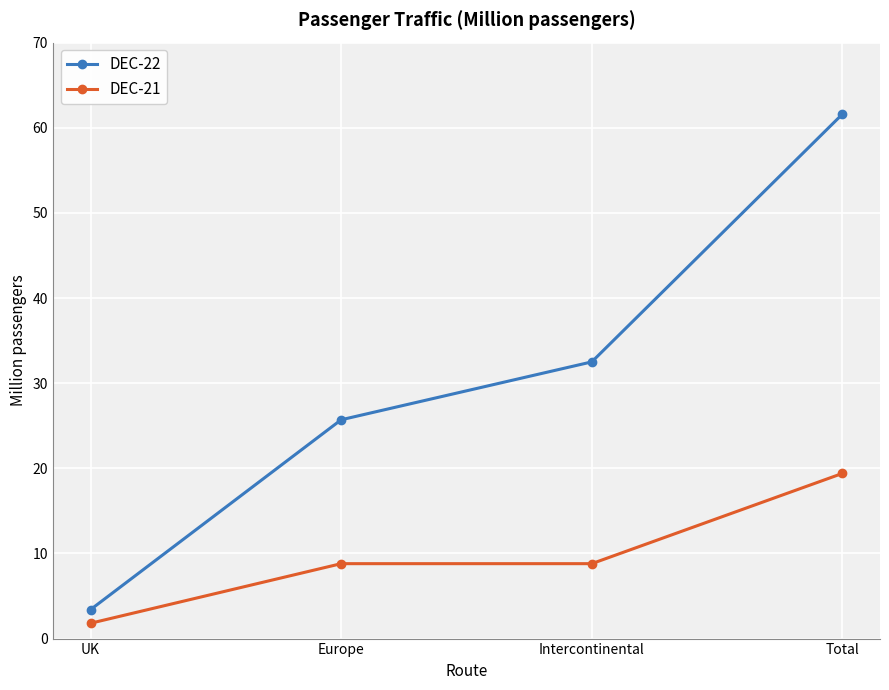

What is the smallest value displayed?

1.8